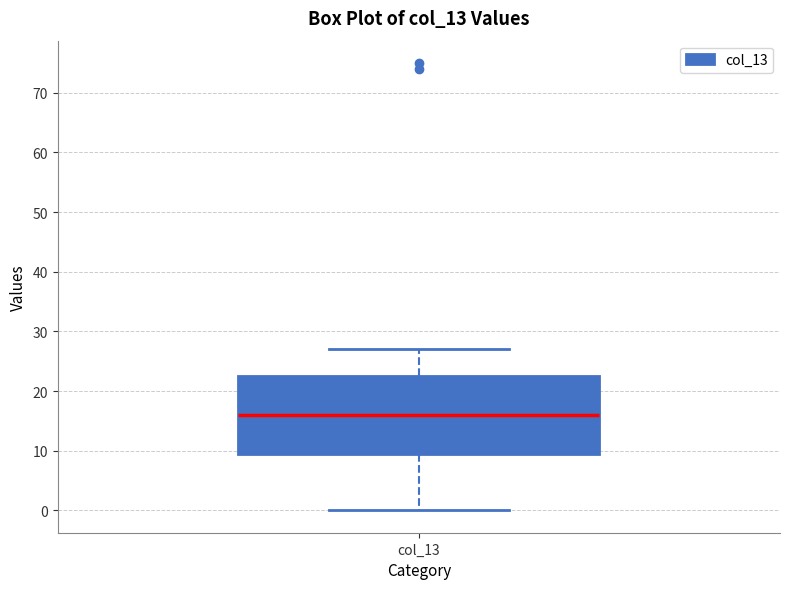

Where does the lower whisker of the box for col_13 end on the y-axis? The values are not printed on the chart, so give them approximately, as read against the axis.

0